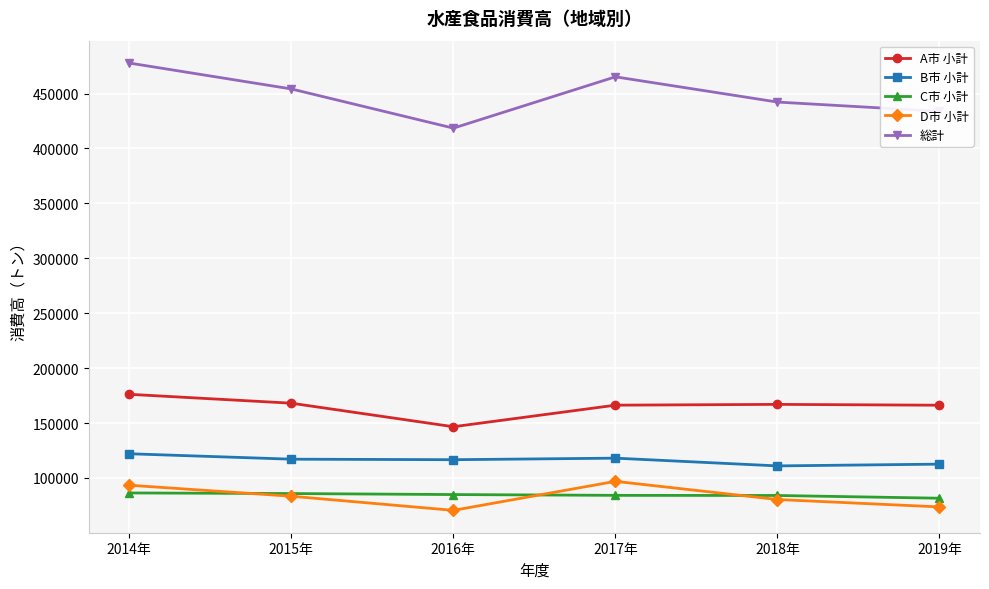

What is the value of the A市 小計 point at the 2nd from the left?

168052